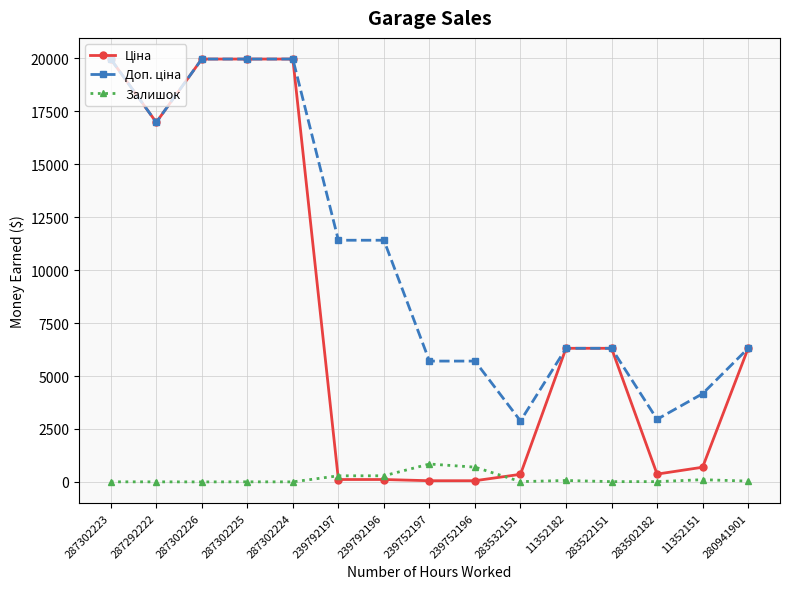

What is the greatest value displayed?

19964.2